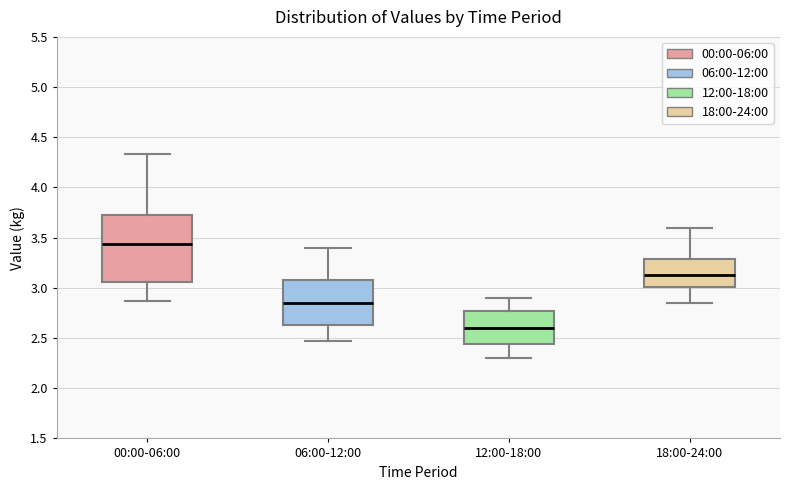

Where is the lower edge of the box for 00:00-06:00 on the y-axis? The values are not printed on the chart, so give them approximately, as read against the axis.

3.05